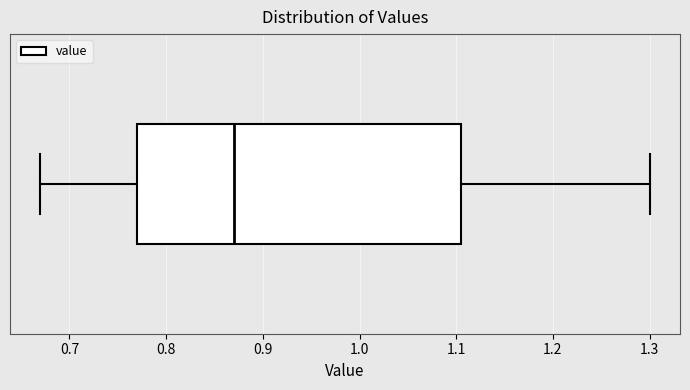

Where is the left edge of the box on the x-axis? The values are not printed on the chart, so give them approximately, as read against the axis.

0.77